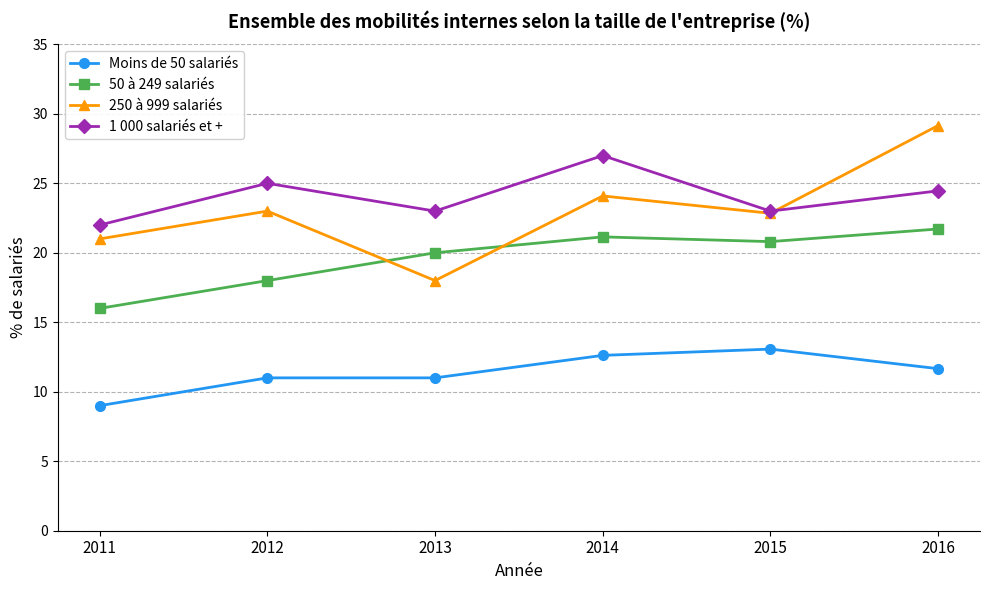

What value does the Moins de 50 salariés series have at 2013?

11.0